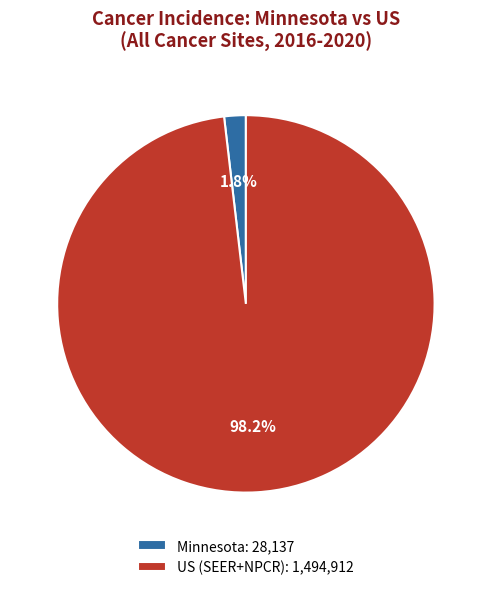

To the nearest percent, what is the difference between the Minnesota and US (SEER+NPCR) slice percentages?

96%